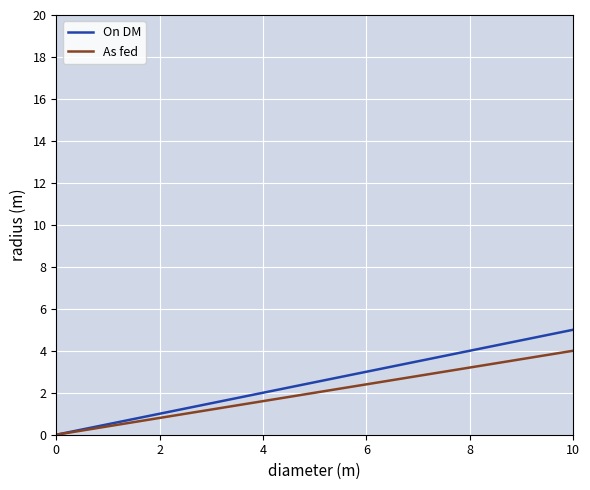

Rank the series by their maximum value, from lowest to highest.

As fed, On DM